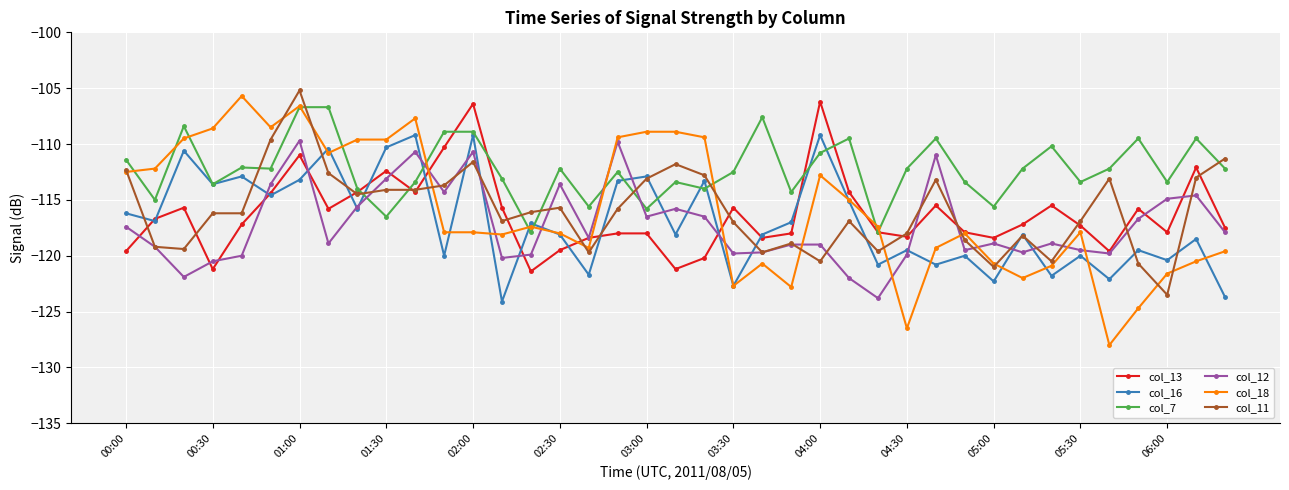

True or false: col_18 has more than 2 points higher than both neighbors.

True